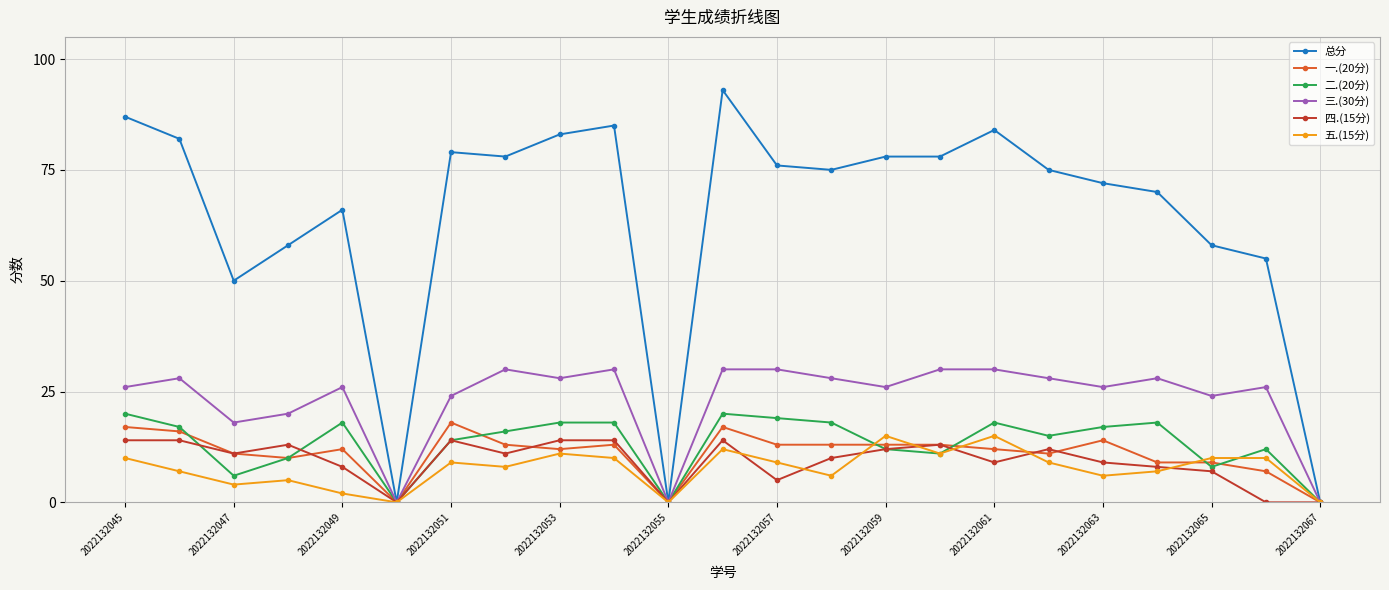

How many categories are shown in the chart?

23